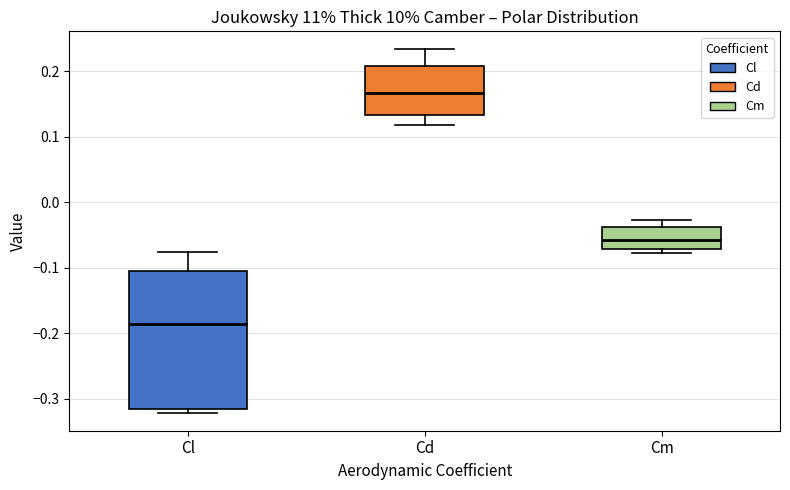

Reading left to right, transcribe this box plot: for each box, give where its median line is, the range the box spans, and where its two whiskers end, as read against the y-axis. The values are not printed on the chart, so give them approximately, as read against the axis.

Cl: median -0.19, box -0.32 to -0.11, whiskers -0.32 (just below the box's lower edge) to -0.08
Cd: median 0.17, box 0.13 to 0.21, whiskers 0.12 to 0.23
Cm: median -0.06, box -0.07 to -0.04, whiskers -0.08 to -0.03